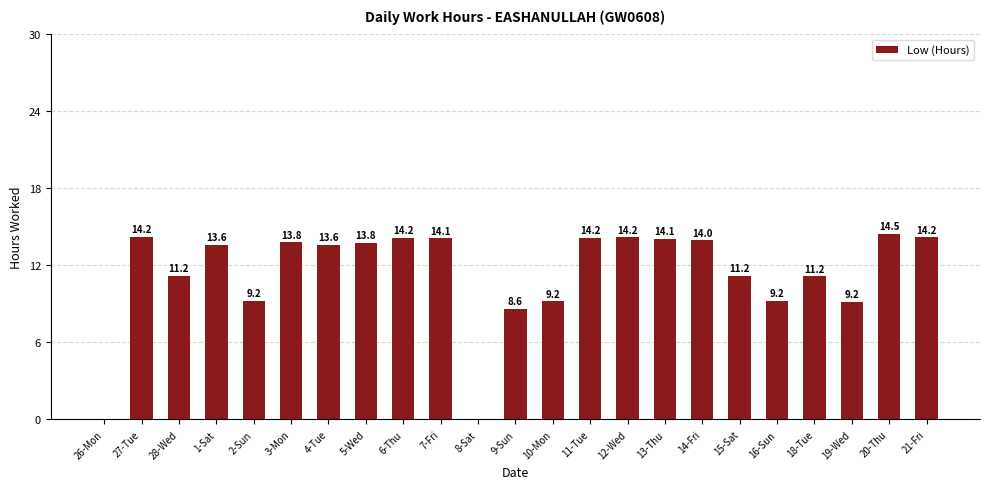

Is it true that the value at 11-Tue is 14.2?

True